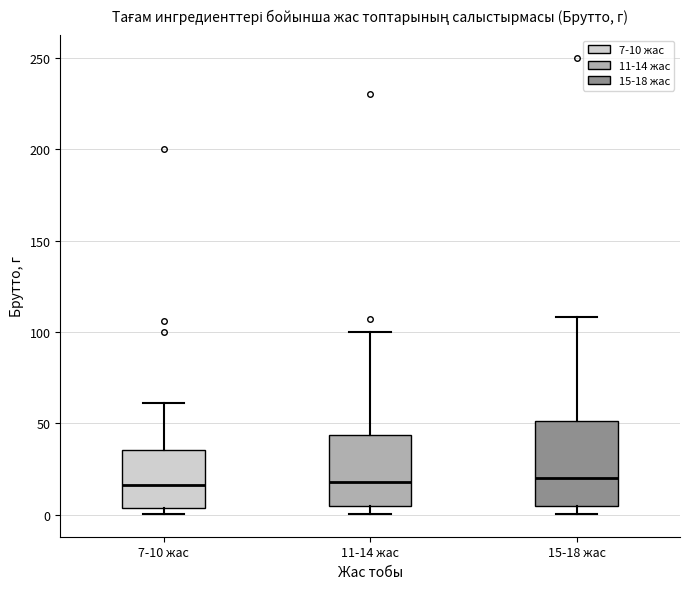

Comparing the boxes themselves (not the whiskers), which one is the tallest?

15-18 жас